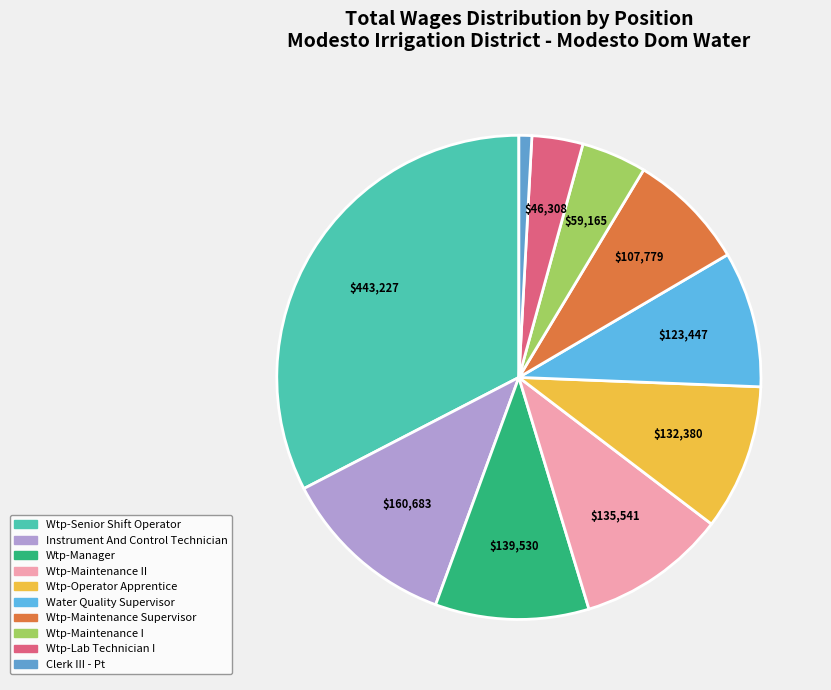

Count the number of slices in the pie.

10